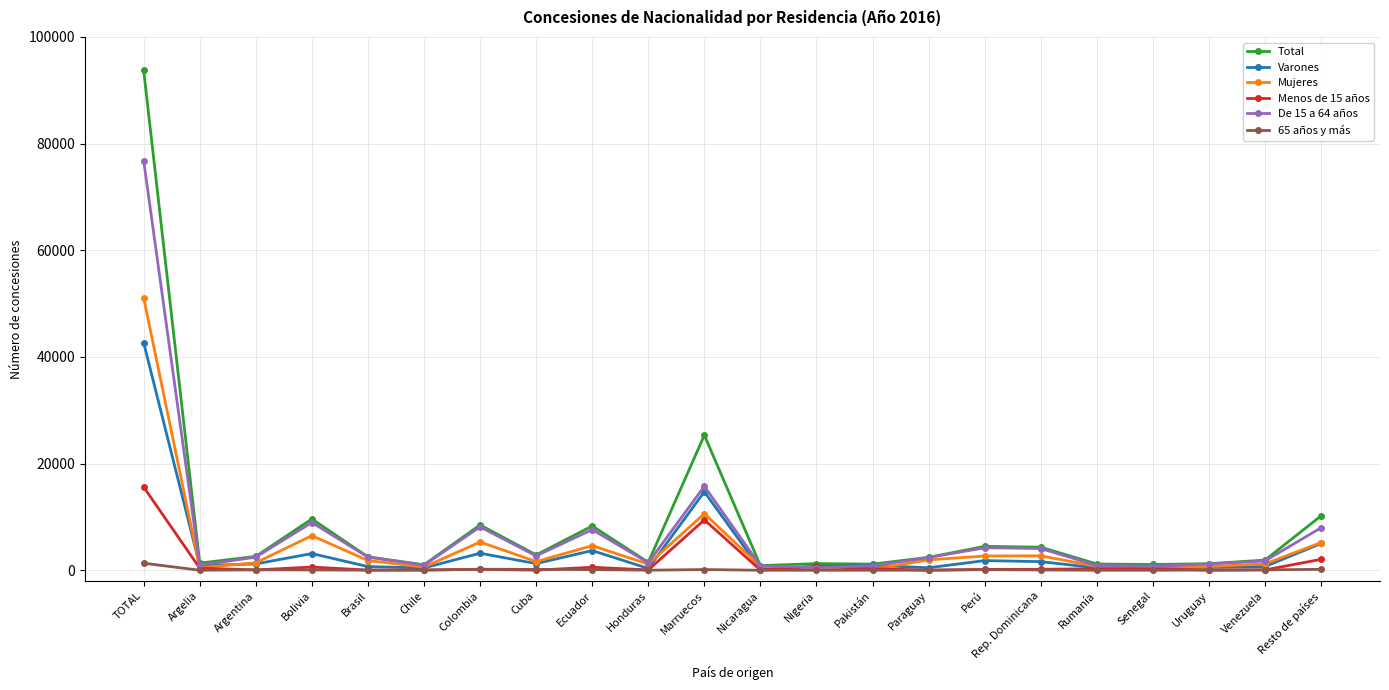

What is the difference between the 65 años y más values at Senegal and Ecuador?

120